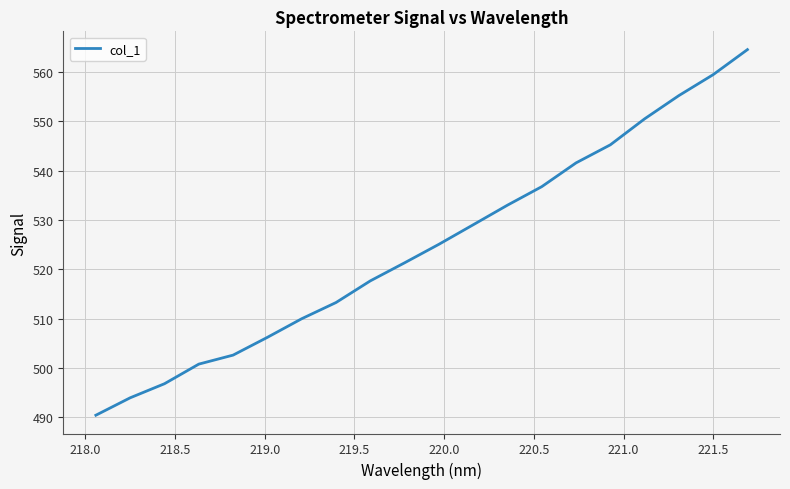

What is the greatest value displayed?

564.5